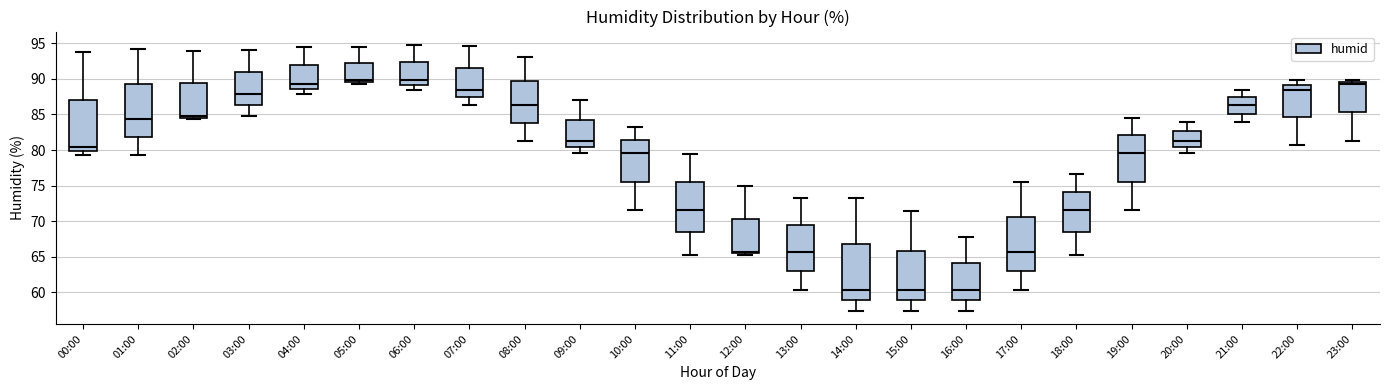

Reading left to right, transcribe this box plot: for each box, give where its median line is, the range the box spans, and where its two whiskers end, as read against the y-axis. The values are not printed on the chart, so give them approximately, as read against the axis.

00:00: median 80.5, box 80.0 to 87.0, whiskers 79.5 to 94.0
01:00: median 84.5, box 82.0 to 89.5, whiskers 79.5 to 94.0
02:00: median 85.0, box 84.5 to 89.5, whiskers 84.5 (just below the box's lower edge) to 94.0
03:00: median 88.0, box 86.5 to 91.0, whiskers 85.0 to 94.0
04:00: median 89.5, box 88.5 to 92.0, whiskers 88.0 to 94.5
05:00: median 90.0, box 89.5 to 92.0, whiskers 89.5 (just below the box's lower edge) to 94.5
06:00: median 90.0, box 89.0 to 92.5, whiskers 88.5 to 95.0
07:00: median 88.5, box 87.5 to 91.5, whiskers 86.5 to 94.5
08:00: median 86.5, box 84.0 to 89.5, whiskers 81.5 to 93.0
09:00: median 81.5, box 80.5 to 84.0, whiskers 79.5 to 87.0
10:00: median 79.5, box 75.5 to 81.5, whiskers 71.5 to 83.0
11:00: median 71.5, box 68.5 to 75.5, whiskers 65.5 to 79.5
12:00: median 65.5 (just above the box's lower edge), box 65.5 to 70.5, whiskers 65.5 (just below the box's lower edge) to 75.0
13:00: median 65.5, box 63.0 to 69.5, whiskers 60.5 to 73.5
14:00: median 60.5, box 59.0 to 67.0, whiskers 57.5 to 73.5
15:00: median 60.5, box 59.0 to 66.0, whiskers 57.5 to 71.5
16:00: median 60.5, box 59.0 to 64.0, whiskers 57.5 to 68.0
17:00: median 65.5, box 63.0 to 70.5, whiskers 60.5 to 75.5
18:00: median 71.5, box 68.5 to 74.0, whiskers 65.5 to 76.5
19:00: median 79.5, box 75.5 to 82.0, whiskers 71.5 to 84.5
20:00: median 81.5, box 80.5 to 82.5, whiskers 79.5 to 84.0
21:00: median 86.5, box 85.0 to 87.5, whiskers 84.0 to 88.5
22:00: median 88.5, box 84.5 to 89.0, whiskers 80.5 to 90.0
23:00: median 89.5 (just below the box's upper edge), box 85.5 to 89.5, whiskers 81.5 to 90.0